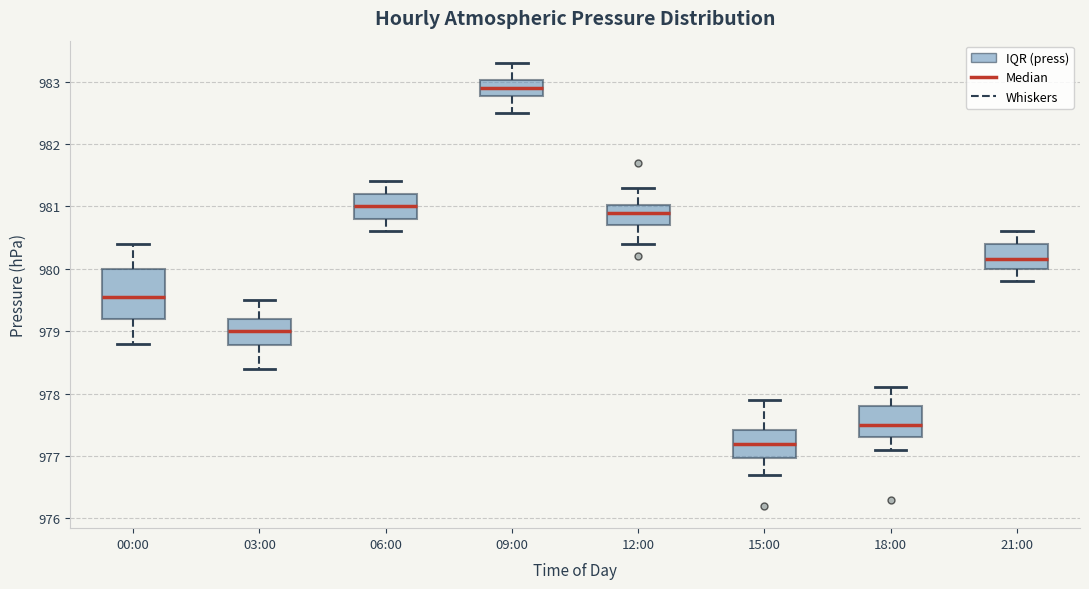

Which box is the tallest, from its lower edge to its upper edge?

00:00